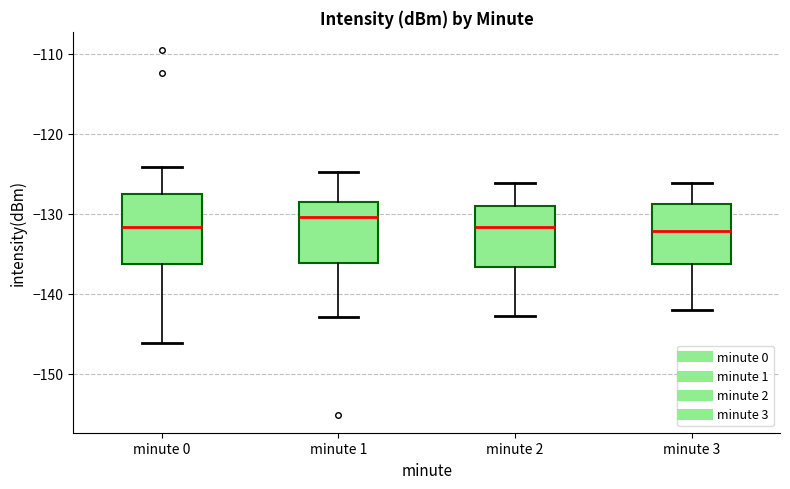

Which box's median line is the highest?

minute 1